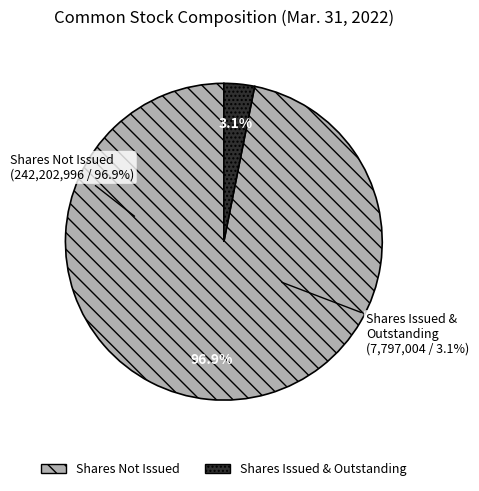

Does Common stock, shares authorized account for over 50% of the chart?

Yes